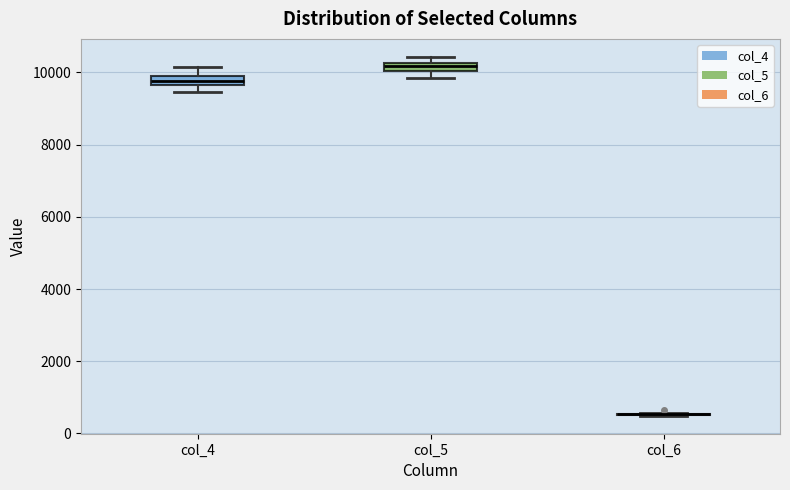

Where is the lower edge of the box for col_5 on the y-axis? The values are not printed on the chart, so give them approximately, as read against the axis.

10000